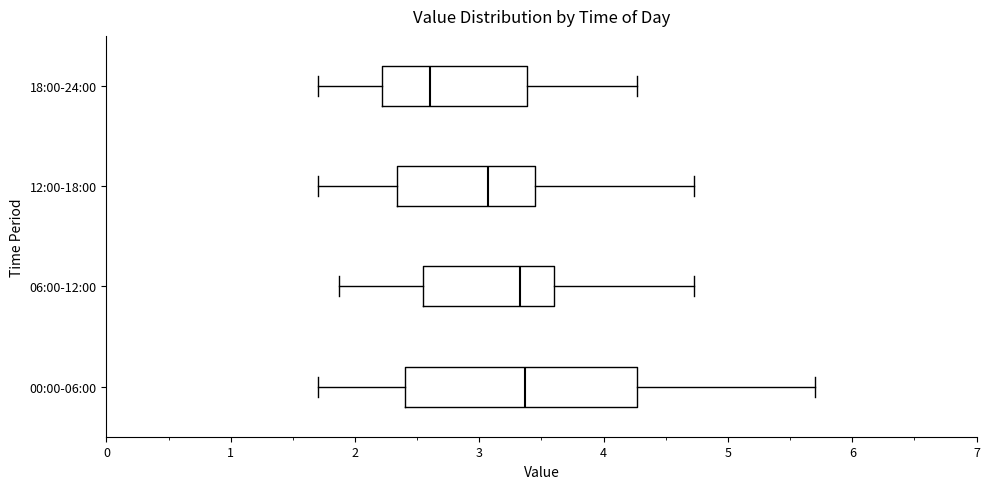

Comparing the boxes themselves (not the whiskers), which one is the widest?

00:00-06:00